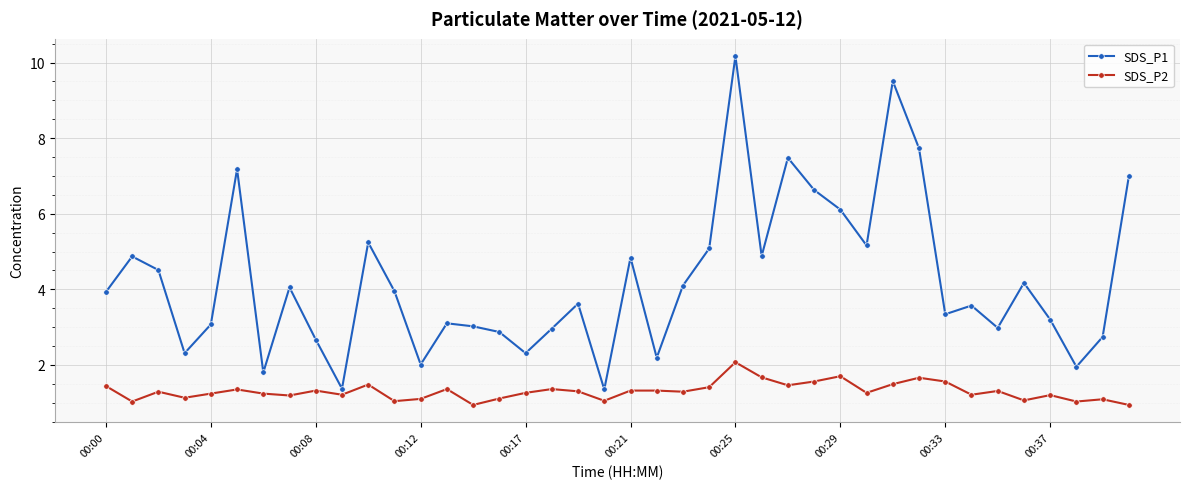

What is the value of the SDS_P2 point at the 1st from the left?

1.4